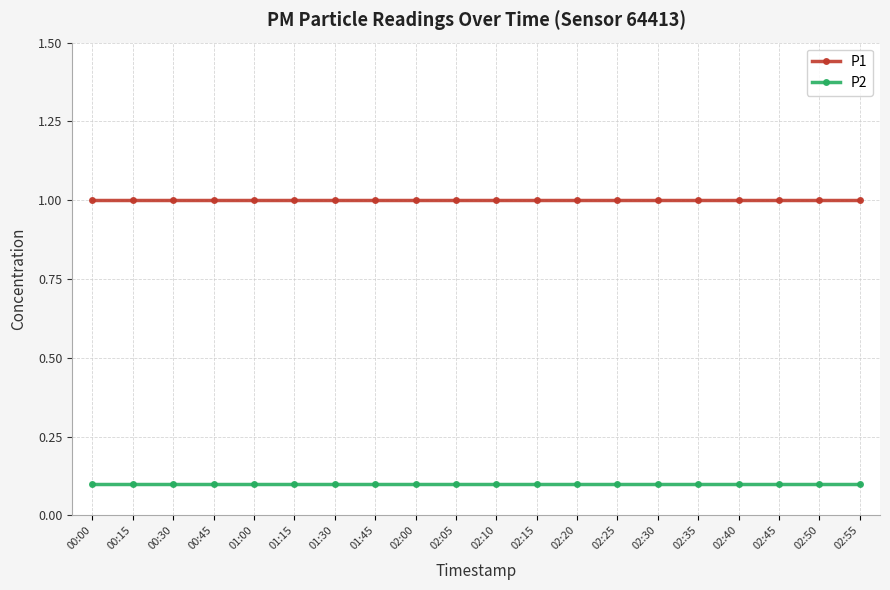

What is the spread (max minus min) of values at 02:15?

0.9